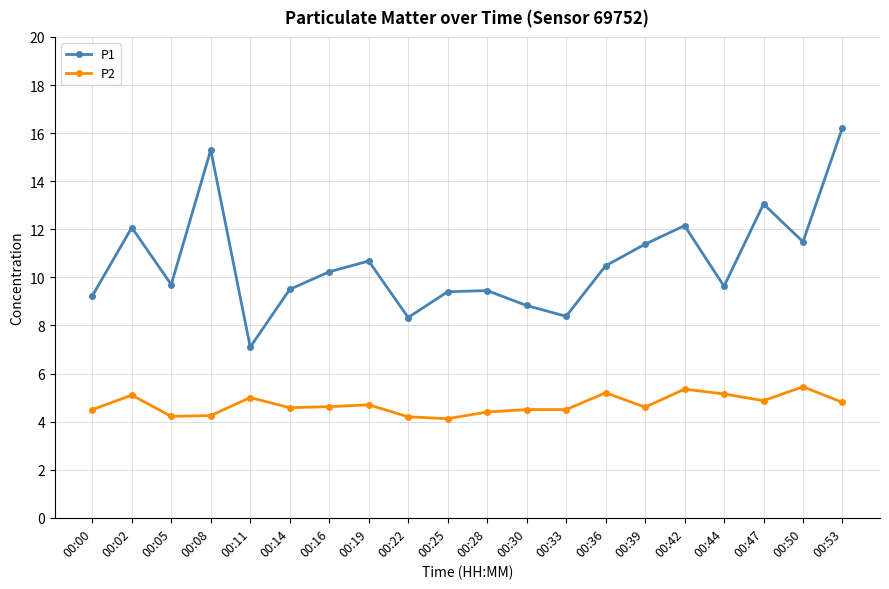

At which label does P1 reach its peak?

00:53